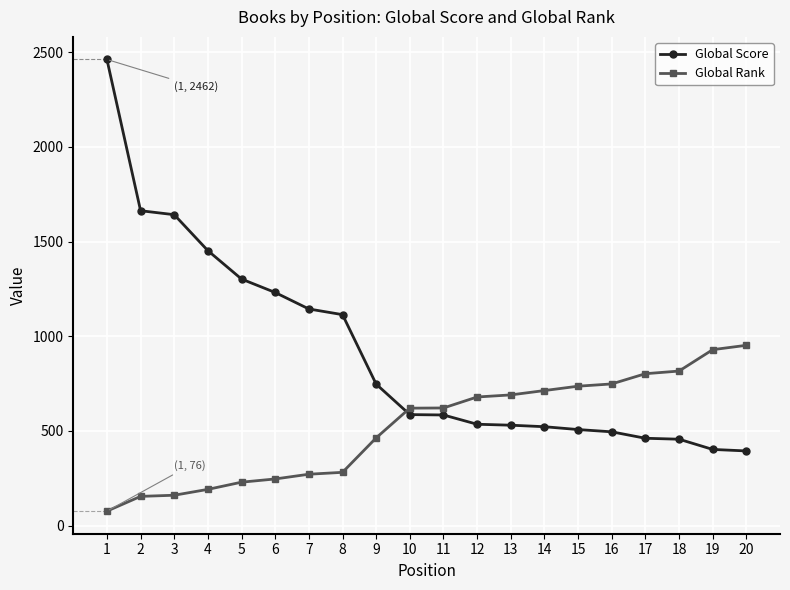

True or false: Global Score and Global Rank intersect in this chart.

True